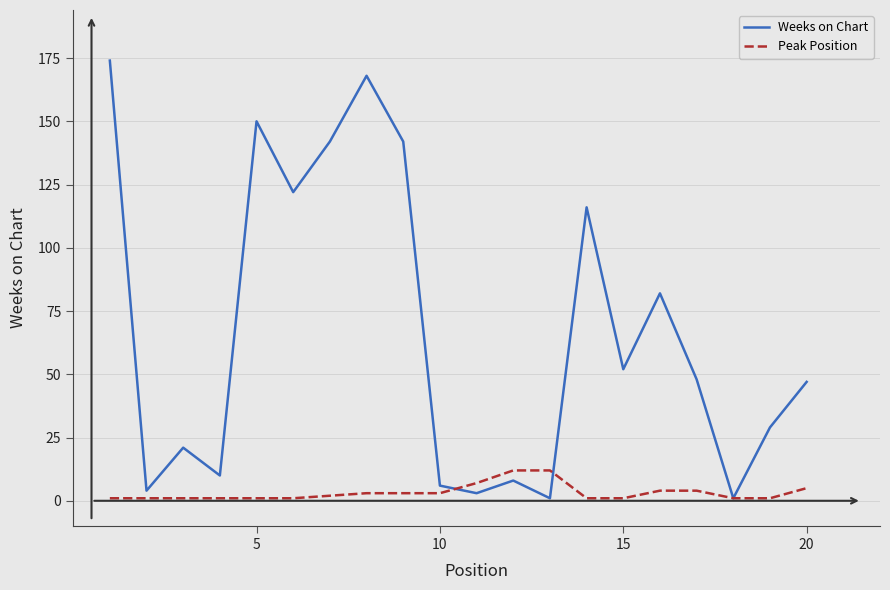

Rank the series by their maximum value, from lowest to highest.

Peak Position, Weeks on Chart